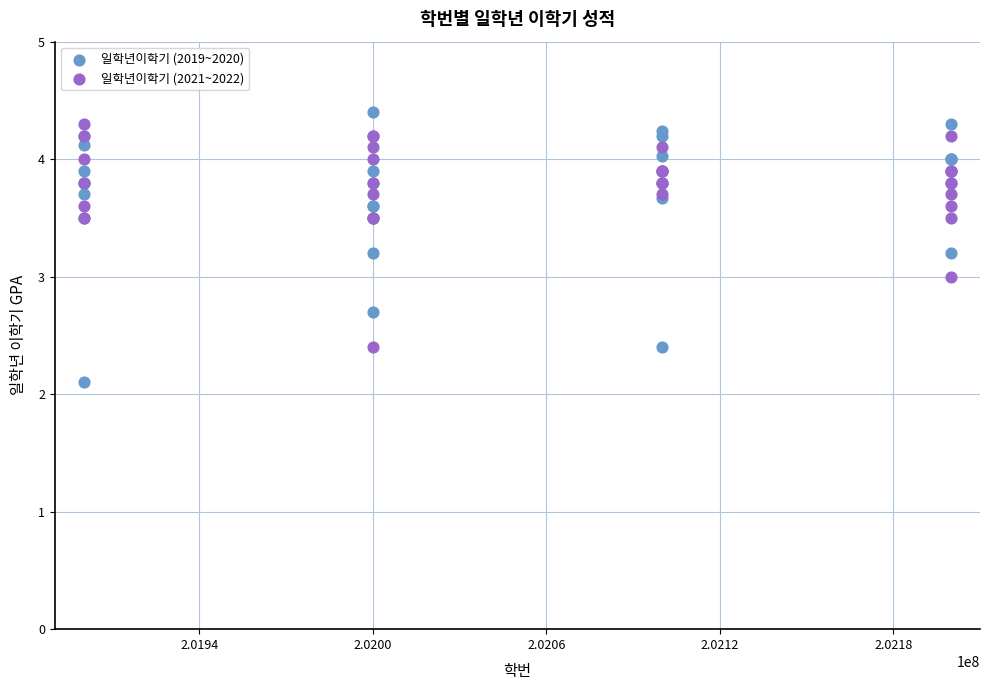

What are all the series names shown in the legend?

일학년이학기 (2019~2020), 일학년이학기 (2021~2022)